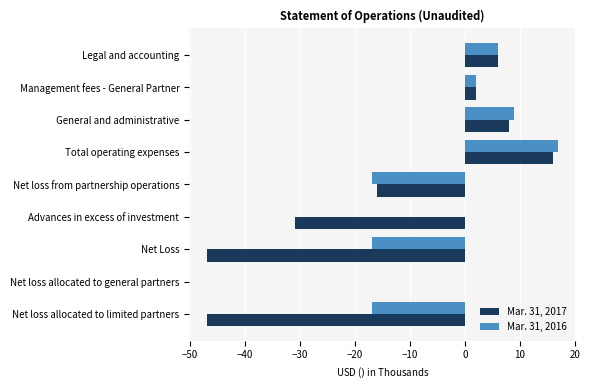

At which label is Mar. 31, 2017 closest to -15?

Net loss from partnership operations